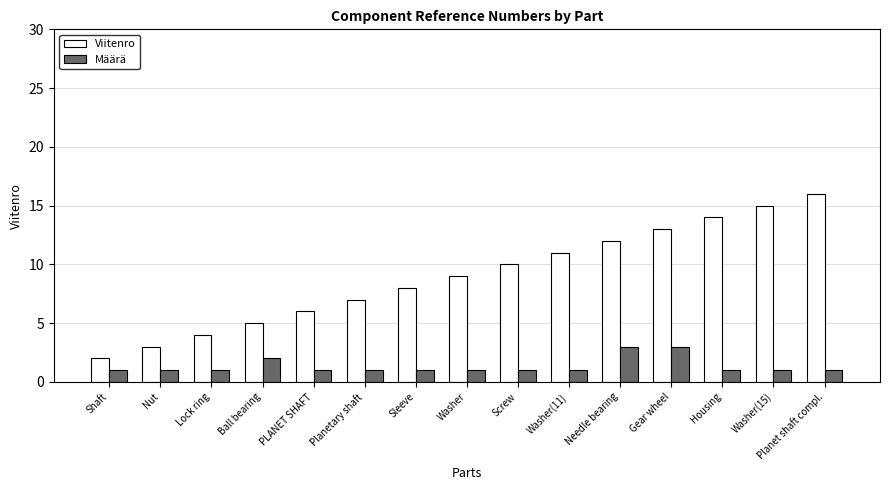

What are all the series names shown in the legend?

Viitenro, Määrä